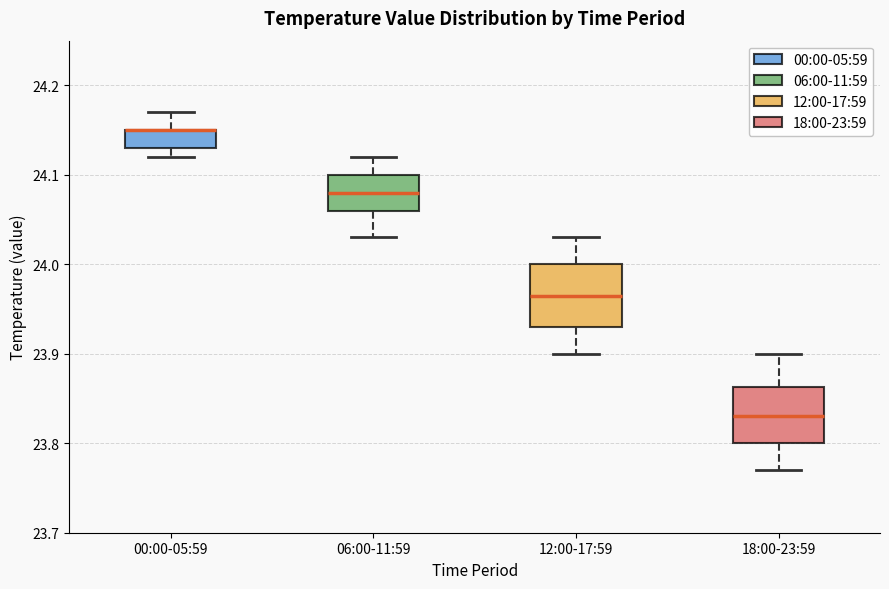

Reading left to right, read every box against the y-axis: the position of its median line, the range the box covers, and the ends of its whiskers. The values are not printed on the chart, so give them approximately, as read against the axis.

00:00-05:59: median 24.15 (drawn on the box's upper edge), box 24.13 to 24.15, whiskers 24.12 to 24.17
06:00-11:59: median 24.08, box 24.06 to 24.10, whiskers 24.03 to 24.12
12:00-17:59: median 23.97, box 23.93 to 24.00, whiskers 23.90 to 24.03
18:00-23:59: median 23.83, box 23.80 to 23.86, whiskers 23.77 to 23.90